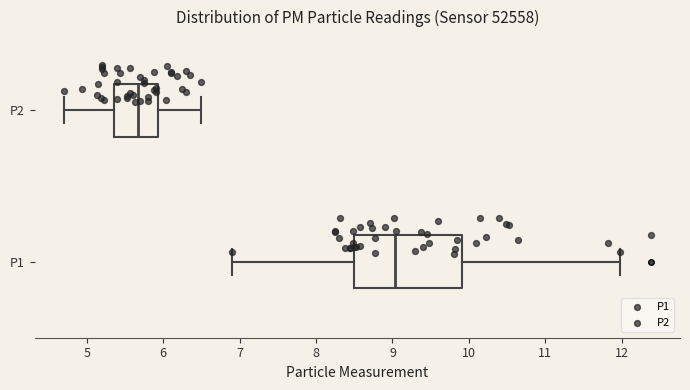

Where does the right whisker of the box for P2 end on the x-axis? The values are not printed on the chart, so give them approximately, as read against the axis.

6.5